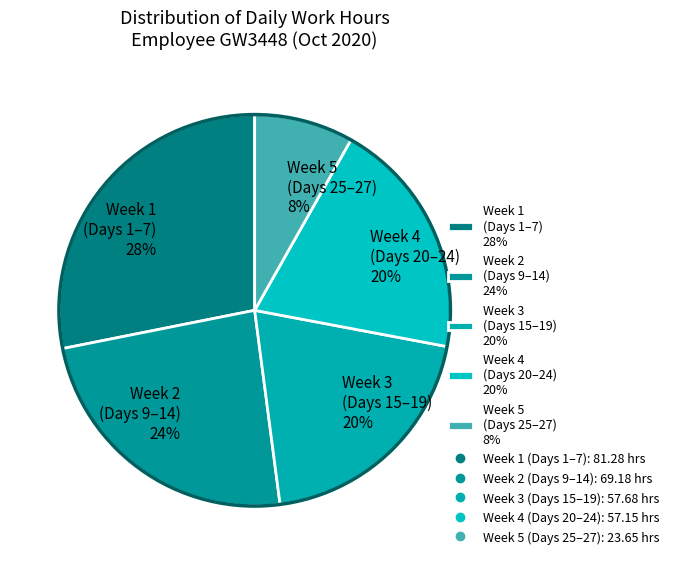

To the nearest percent, what is the difference between the largest and smallest slice percentages?

20%